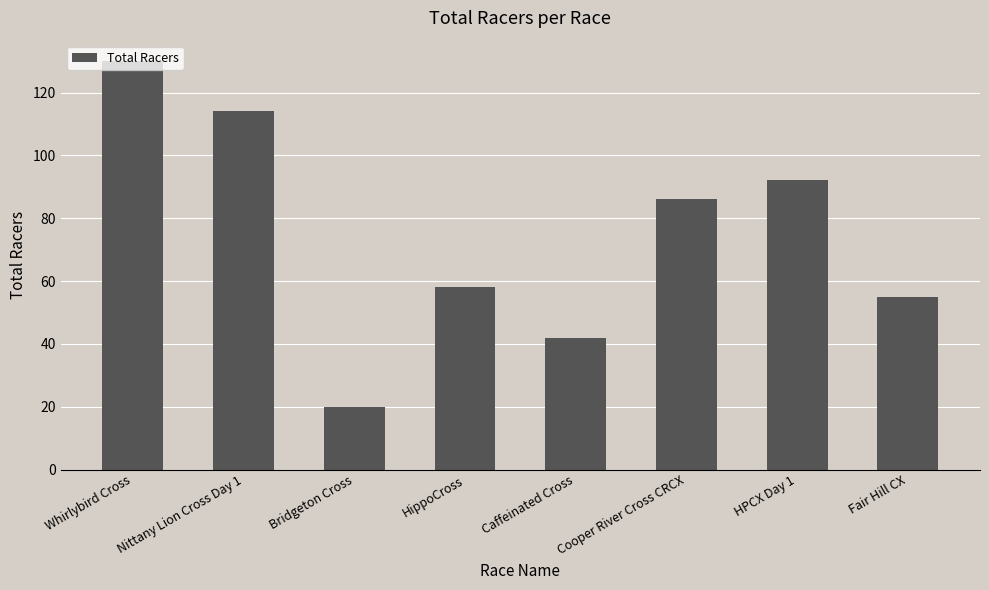

How many categories are shown in the chart?

8